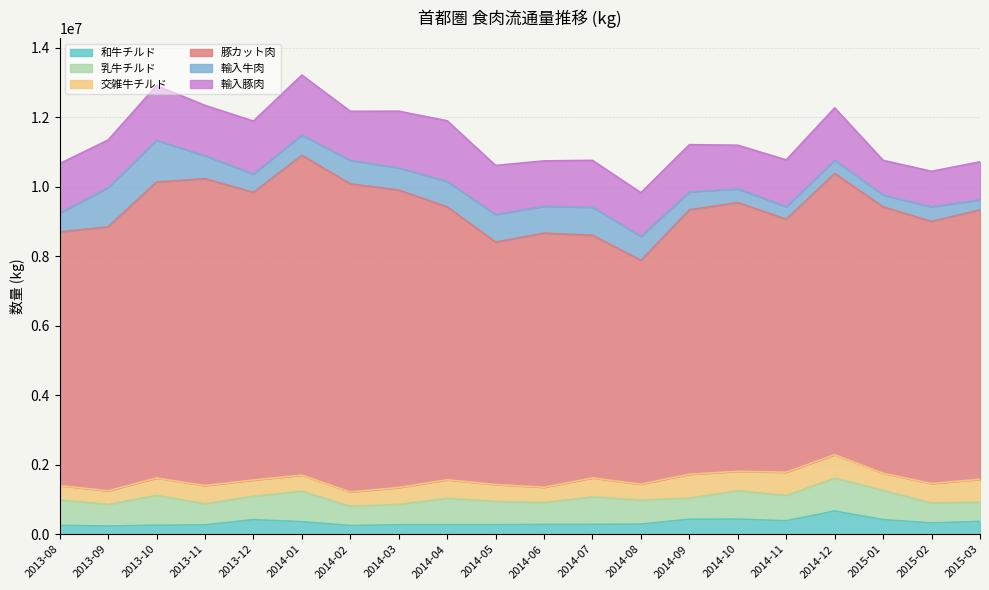

How many times do 交雑牛チルド and 輸入牛肉 cross each other?

1